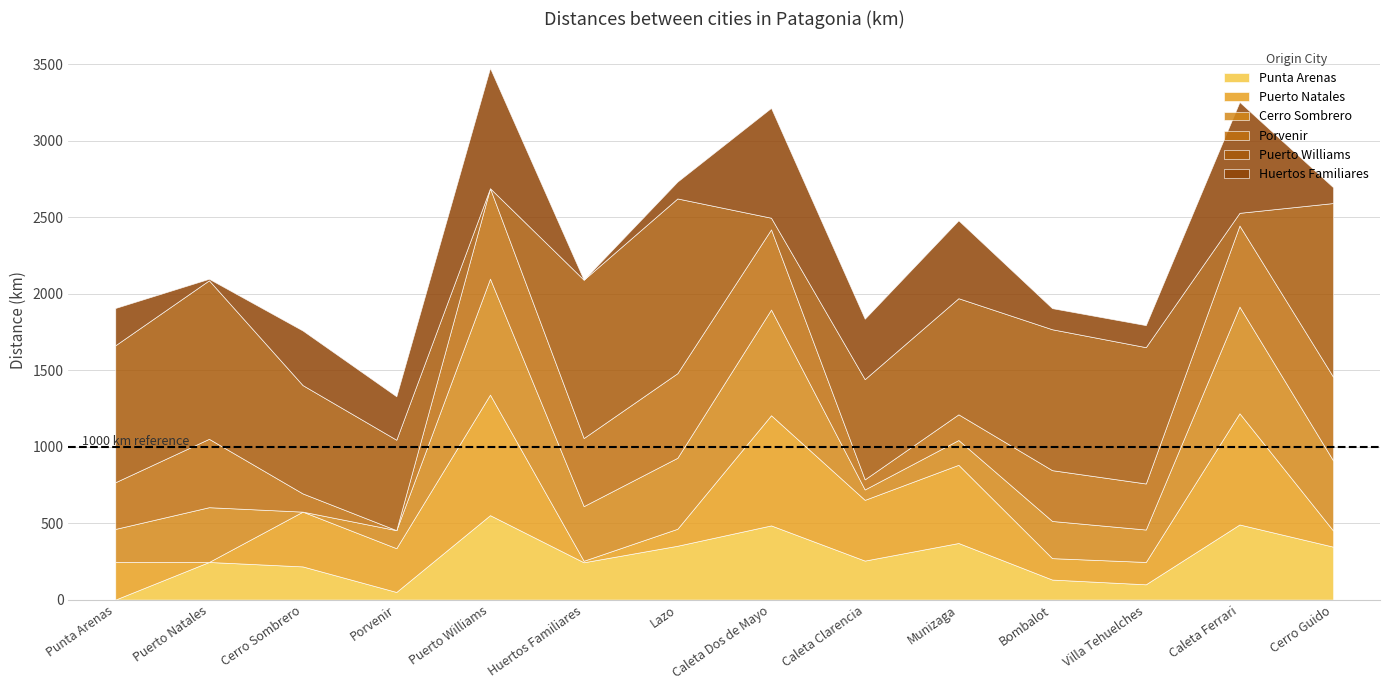

What are all the series names shown in the legend?

Punta Arenas, Puerto Natales, Cerro Sombrero, Porvenir, Puerto Williams, Huertos Familiares